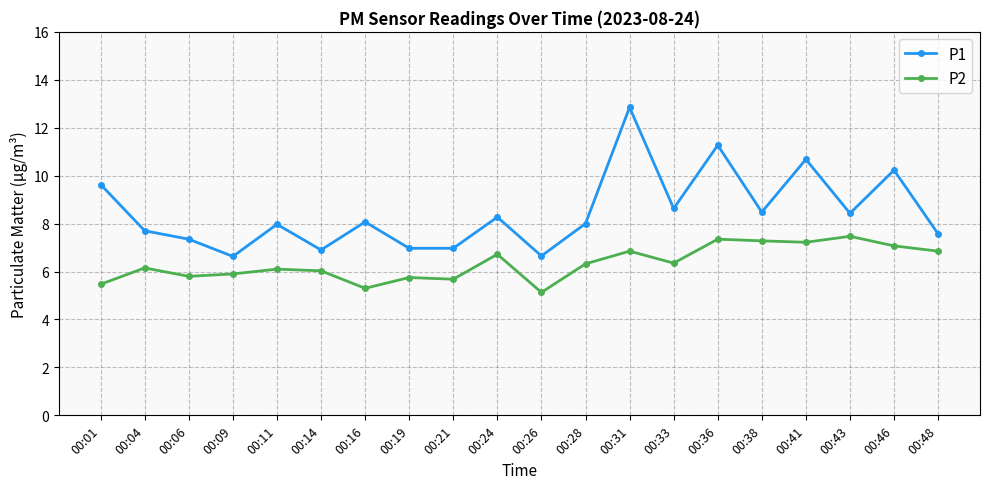

True or false: P1 and P2 cross at least once.

False